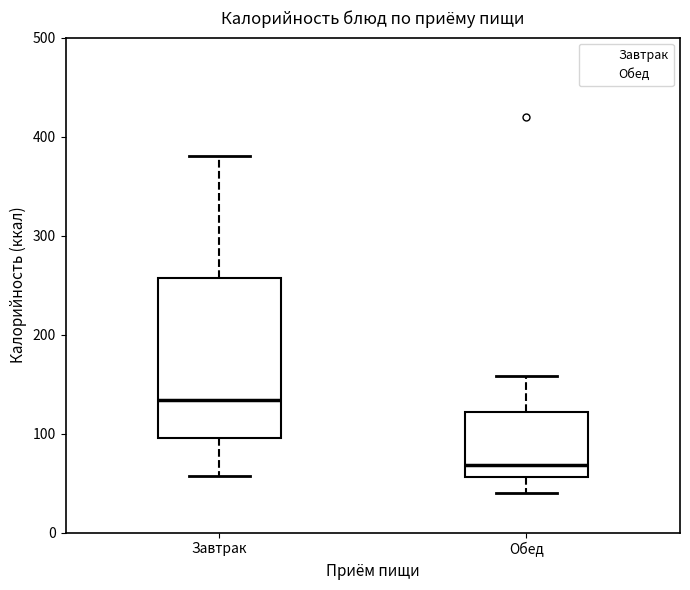

Comparing the boxes themselves (not the whiskers), which one is the tallest?

Завтрак